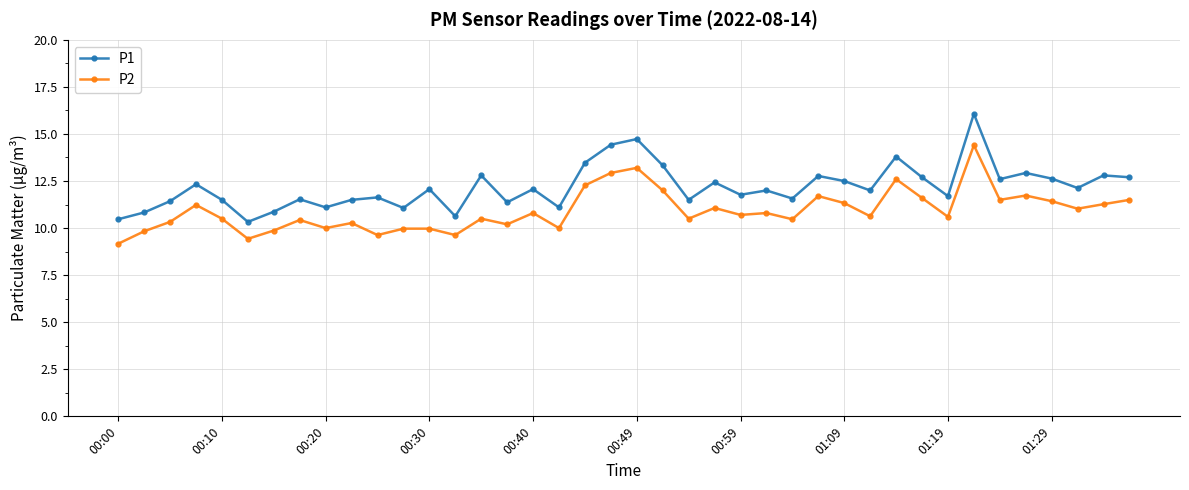

How many series are shown in this chart?

2